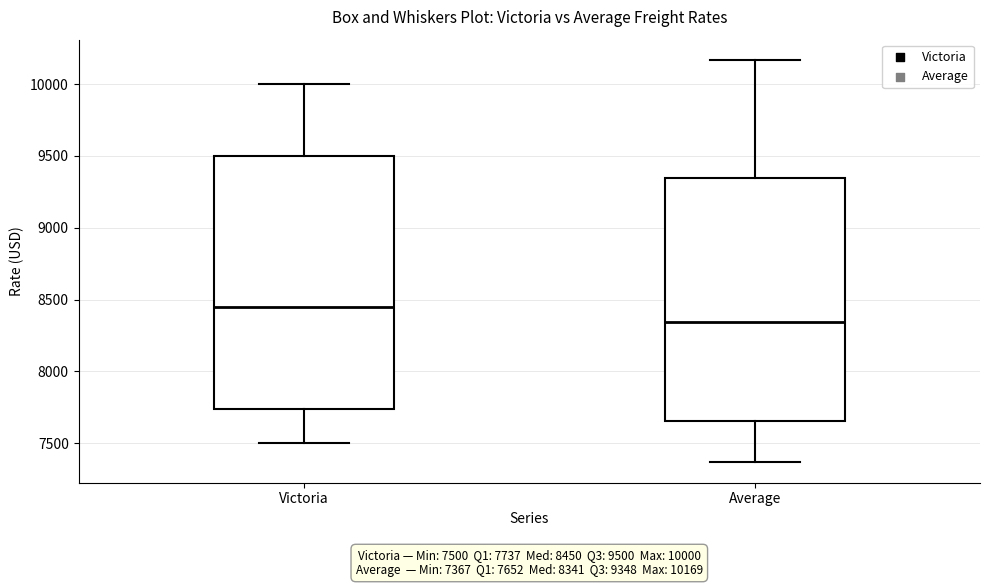

Which box is the tallest, from its lower edge to its upper edge?

Victoria